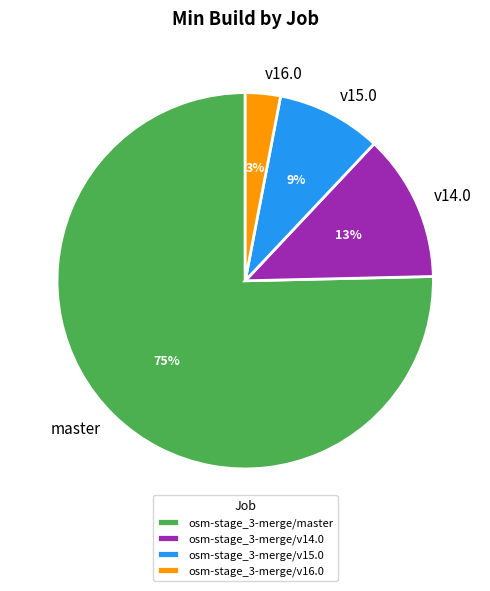

Count the number of slices in the pie.

4